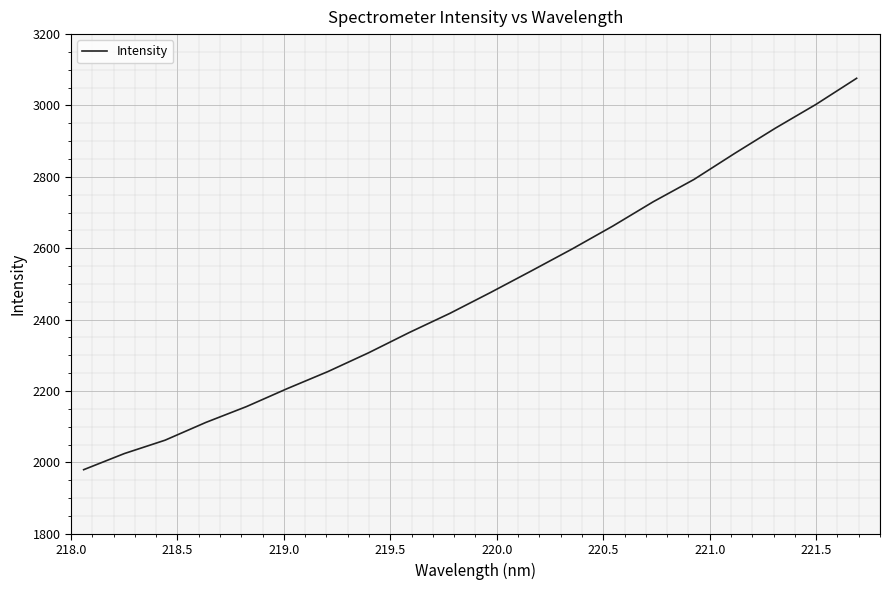

What is the minimum value shown in the chart?

1979.7